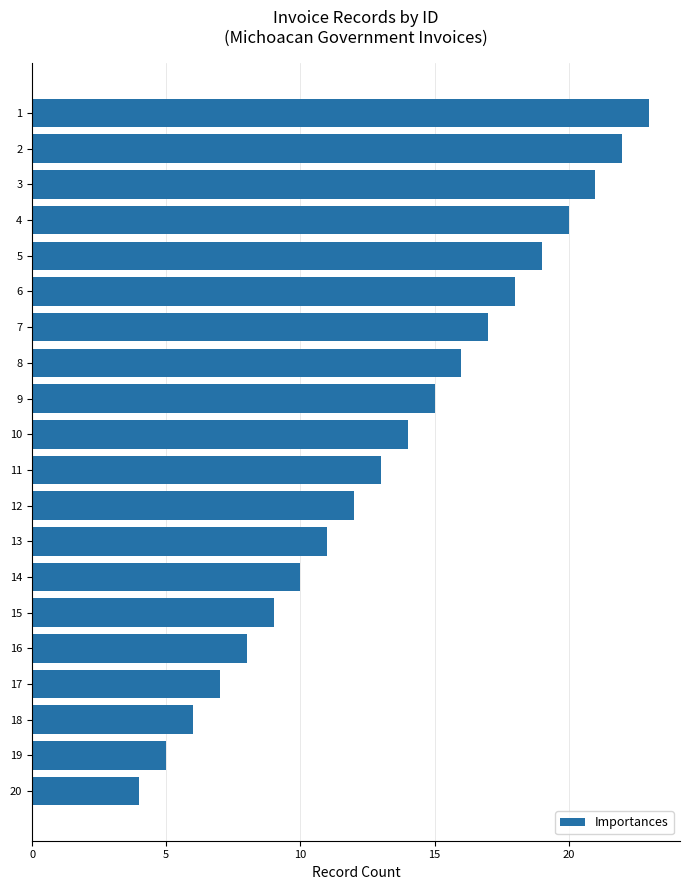

What value does the data have at 17, to the nearest 5?

5